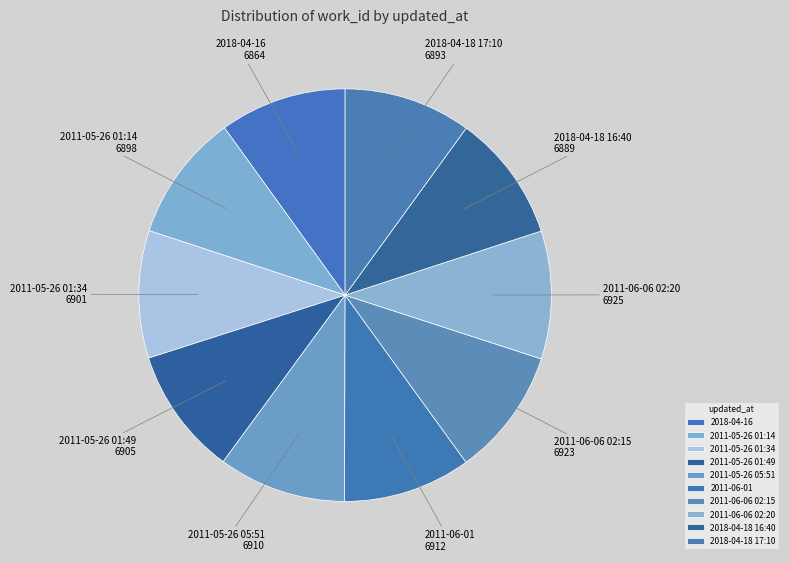

Is there any slice that represents more than half of the pie?

No